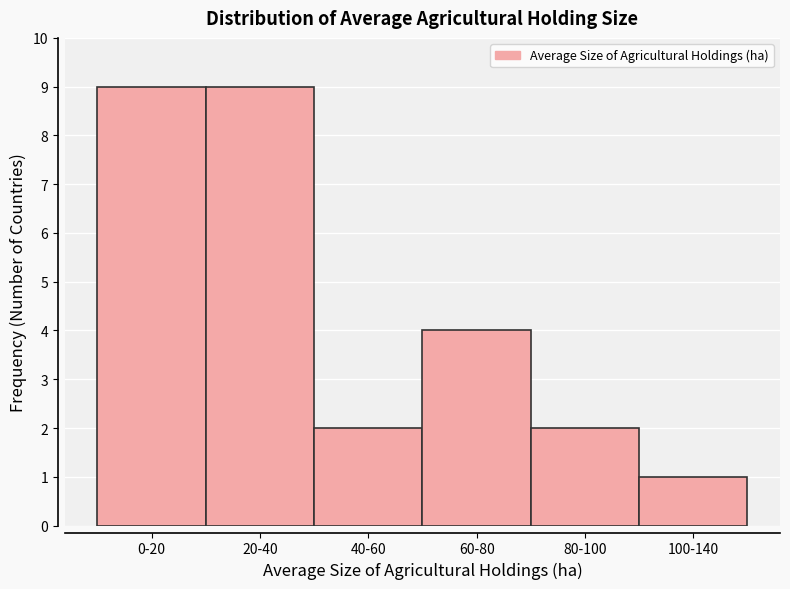

Reading right to left, list all the values displayed in this chart.

100-140=1	80-100=2	60-80=4	40-60=2	20-40=9	0-20=9